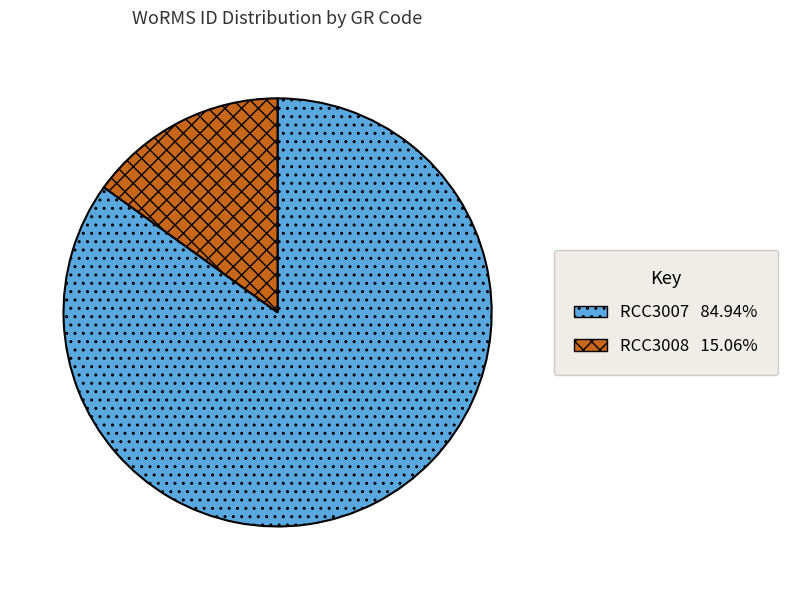

Which slice is the largest?

RCC3007